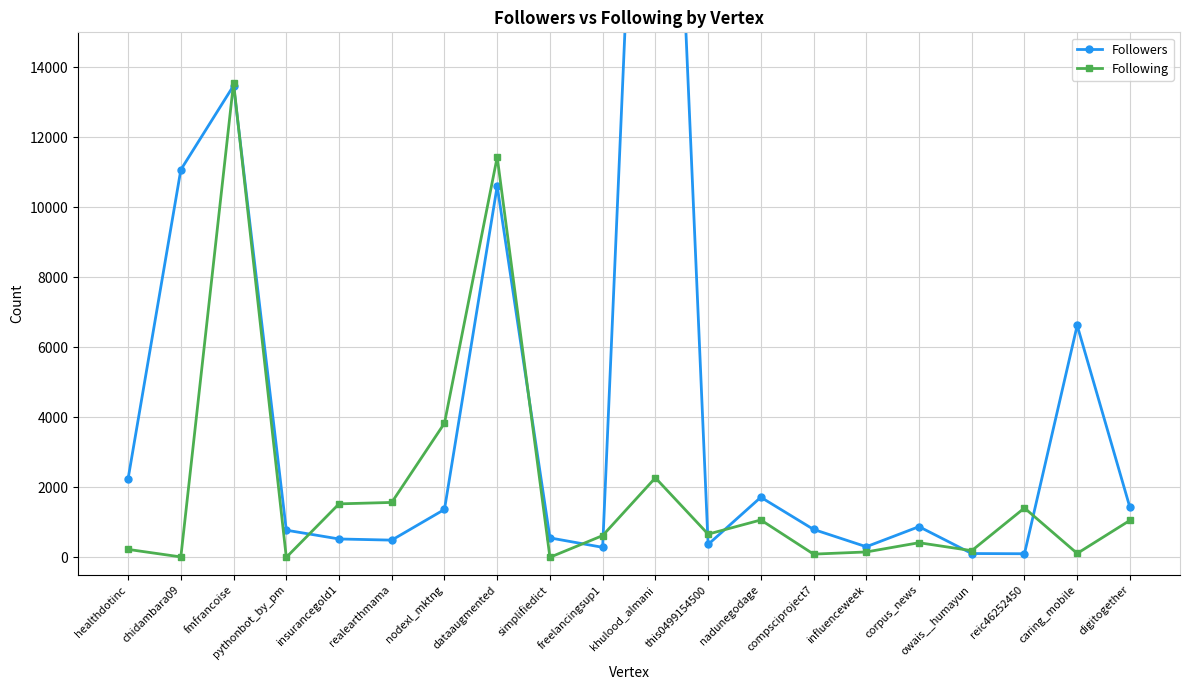

What is the label of the 1st point from the right?

digitogether